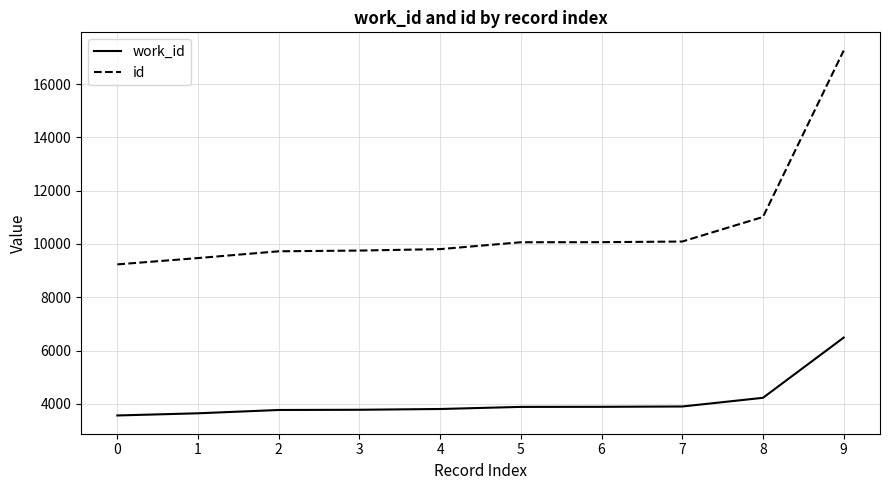

Is this an area chart (filled region under the line)?

No